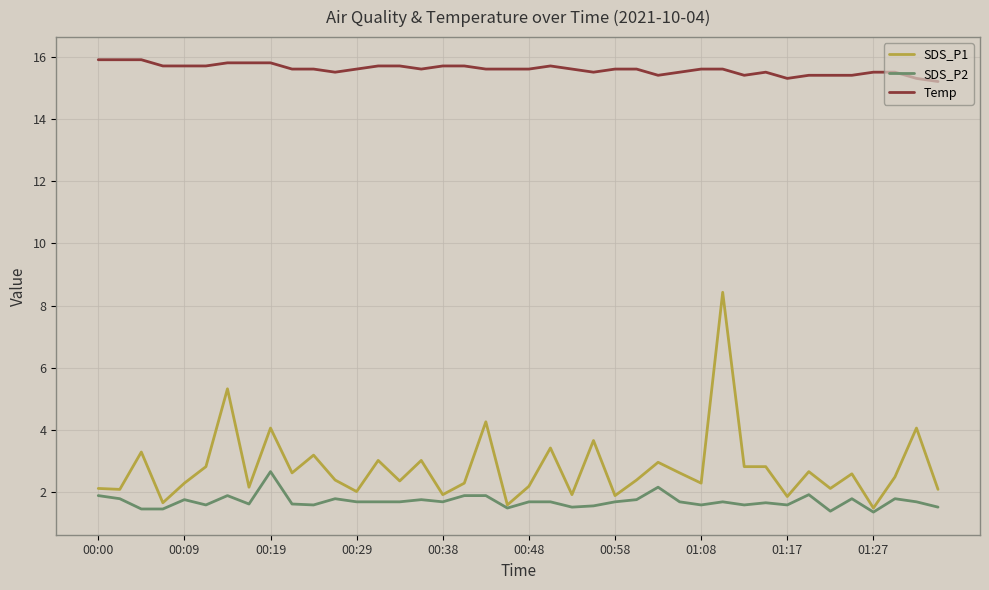

Rank the series by their maximum value, from lowest to highest.

SDS_P2, SDS_P1, Temp